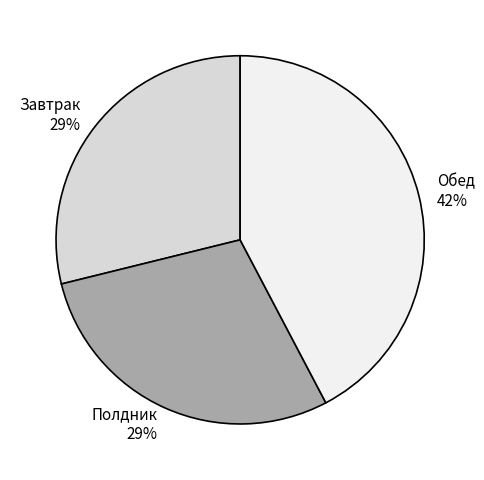

To the nearest percent, what is the difference between the largest and smallest slice percentages?

13%